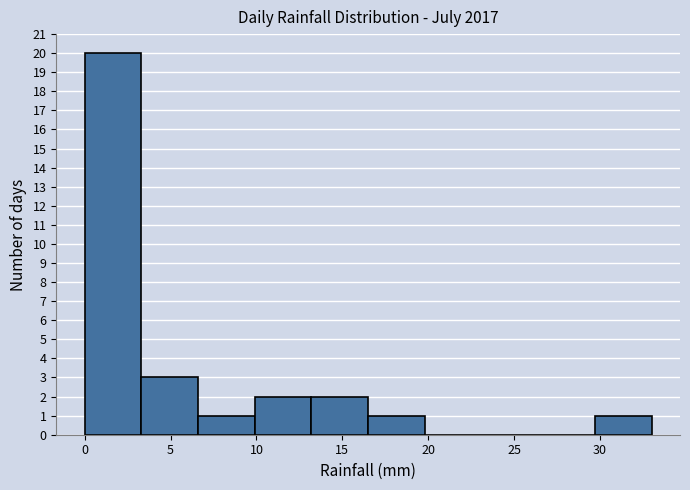

Reading left to right, list every bar in this chart as the range it spans on the x-axis followed by its height. Neither the bar edges nor the heights are printed on the chart, so give them approximately, as read against the axes.

0.0 to 3.3: 20
3.3 to 6.6: 3
6.6 to 9.9: 1
9.9 to 13.2: 2
13.2 to 16.5: 2
16.5 to 19.8: 1
19.8 to 23.1: 0
23.1 to 26.4: 0
26.4 to 29.7: 0
29.7 to 33.0: 1